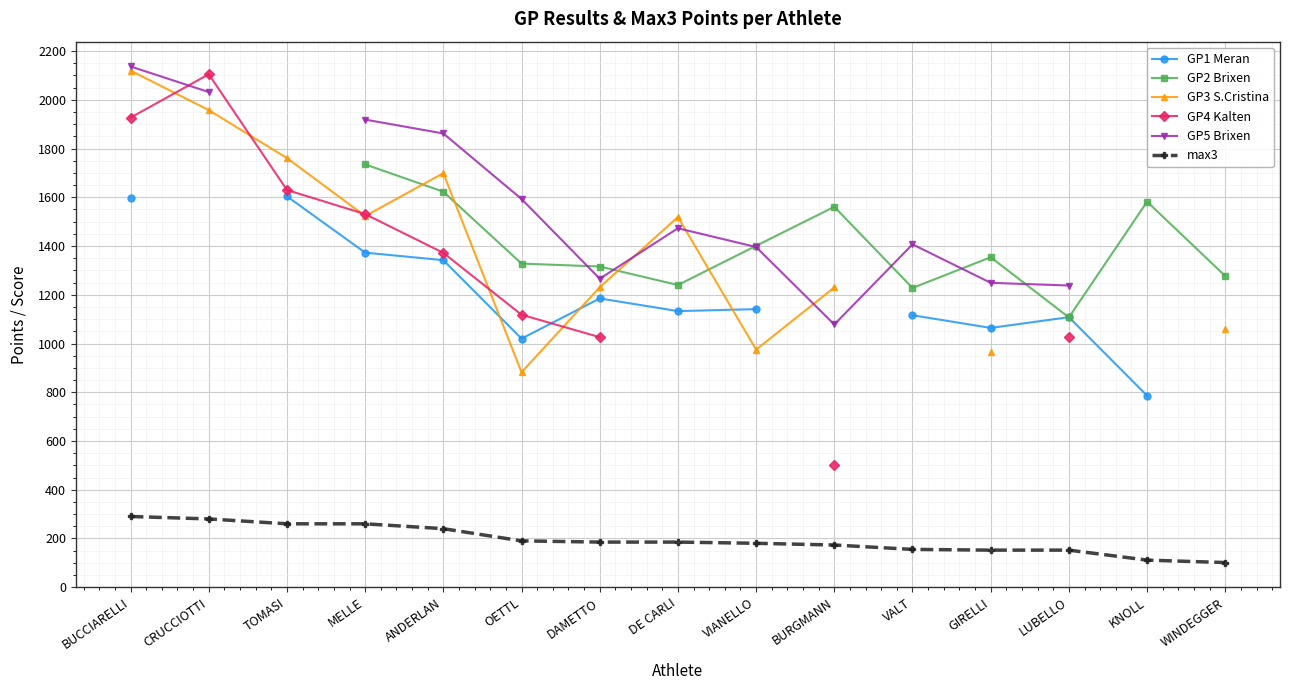

How many data points does each series have?

15